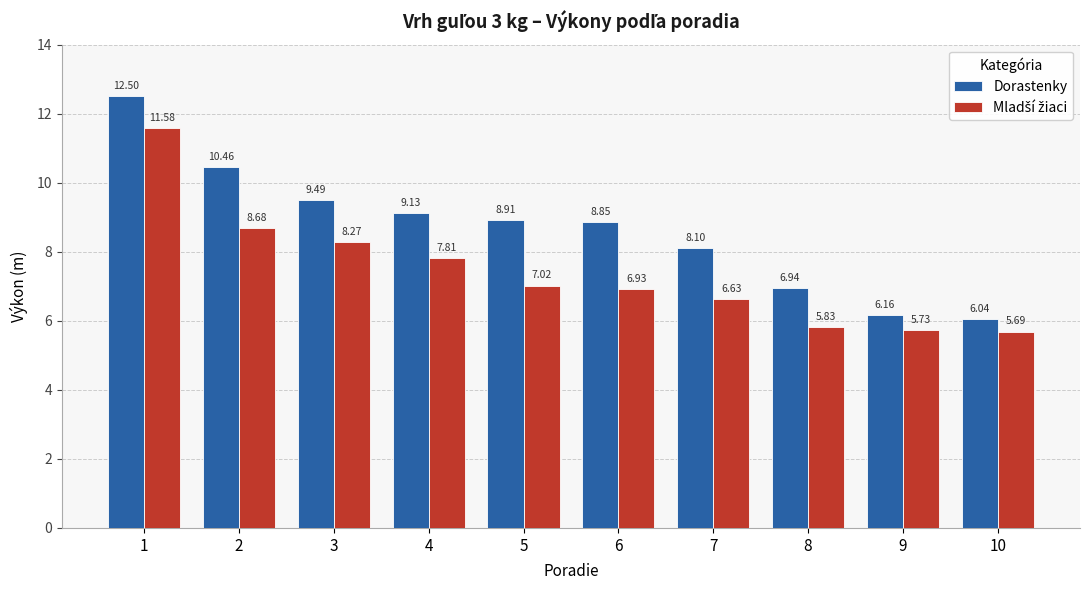

How many data points in Dorastenky are less than 8?

3